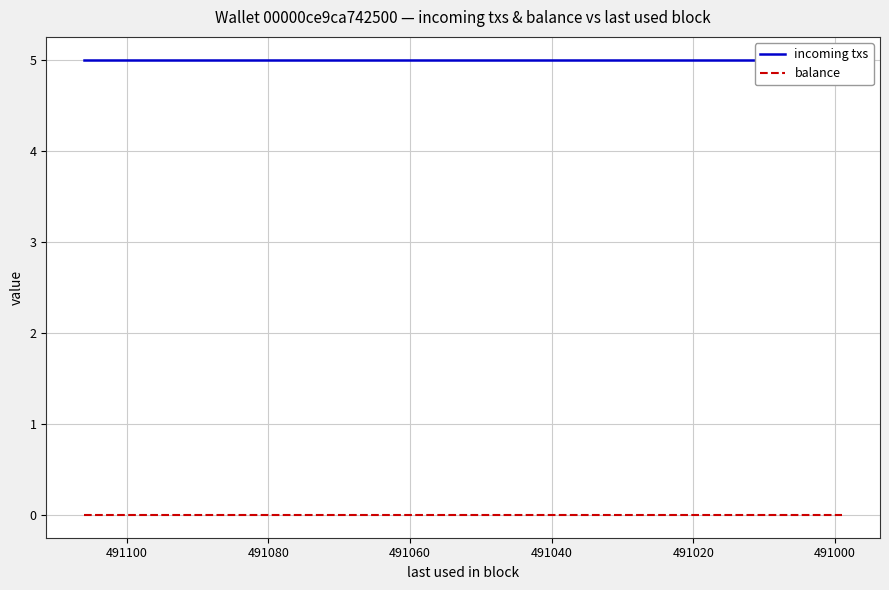

List the series in order of their peak value, lowest first.

balance, incoming txs